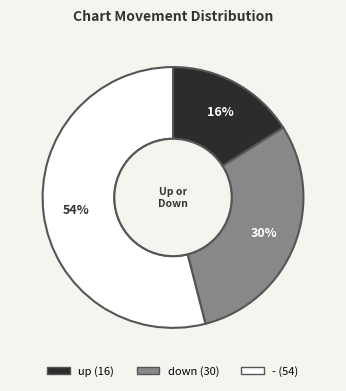

Is - the majority of the pie?

Yes